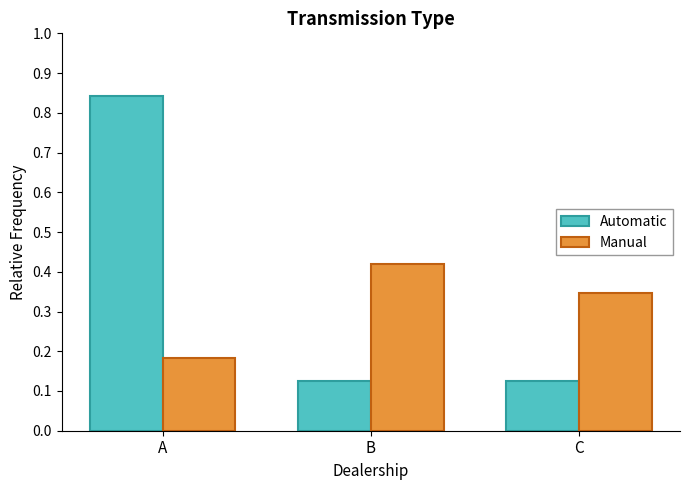

Which series changed the most between A and B?

Automatic